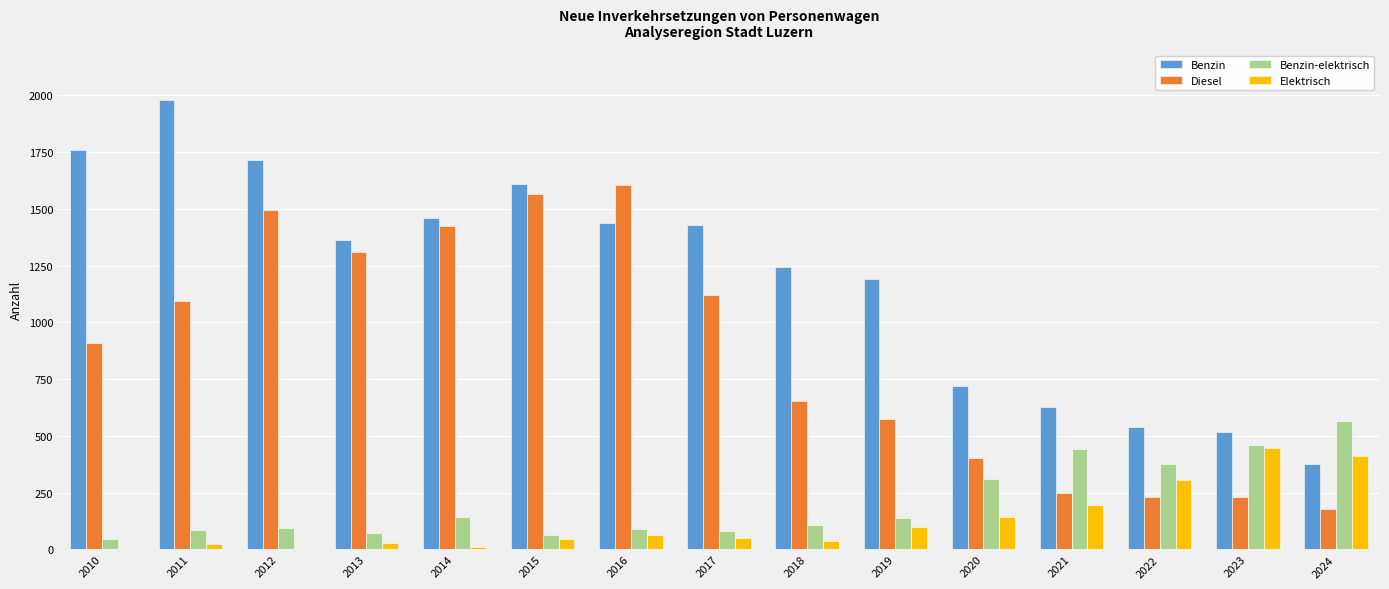

Is the value of Elektrisch at 2023 greater than the value of Benzin at 2017?

No